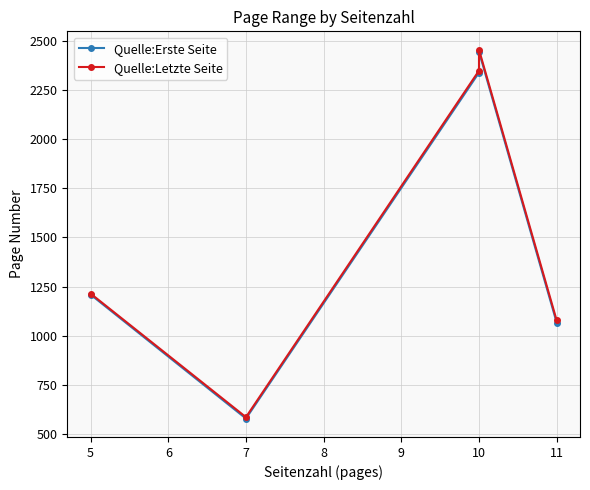

What is the sum of all Quelle:Letzte Seite values?

7680